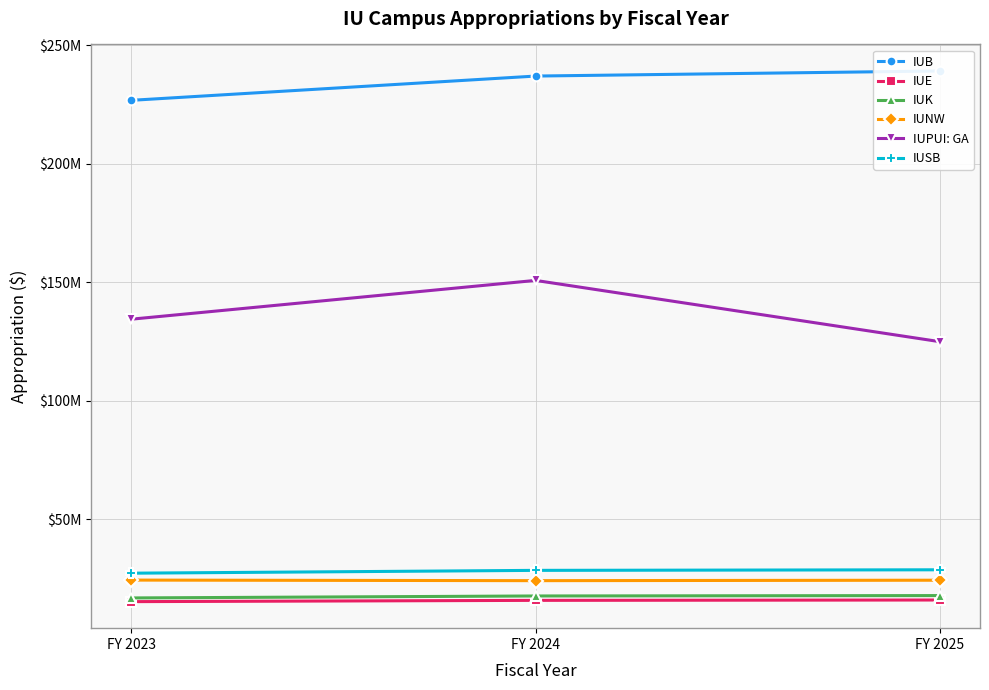

At which label does IUPUI: GA first exceed 134378075?

FY 2024